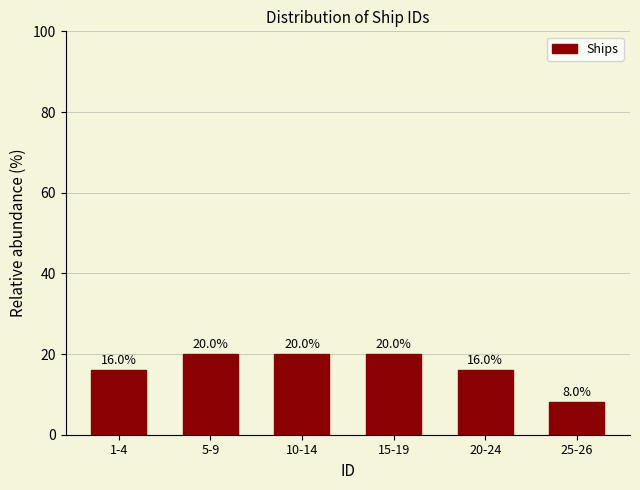

Reading left to right, transcribe all the data shown in this chart.

1-4=16	5-9=20	10-14=20	15-19=20	20-24=16	25-26=8